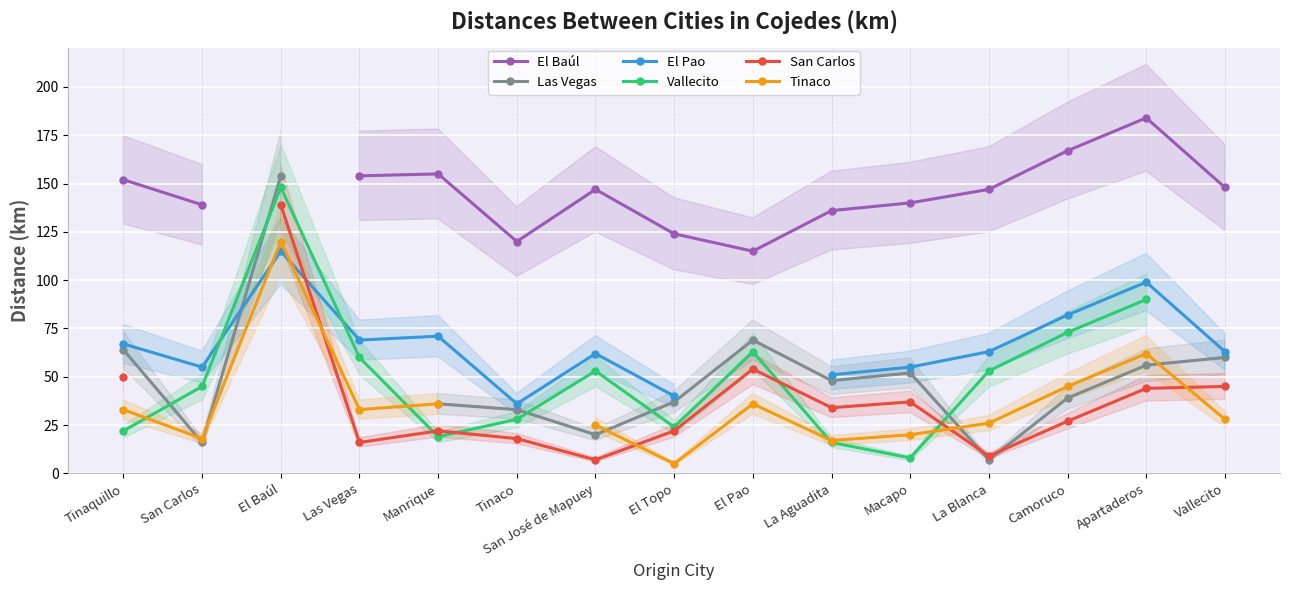

True or false: San Carlos has a value of 37.0 at Macapo.

True